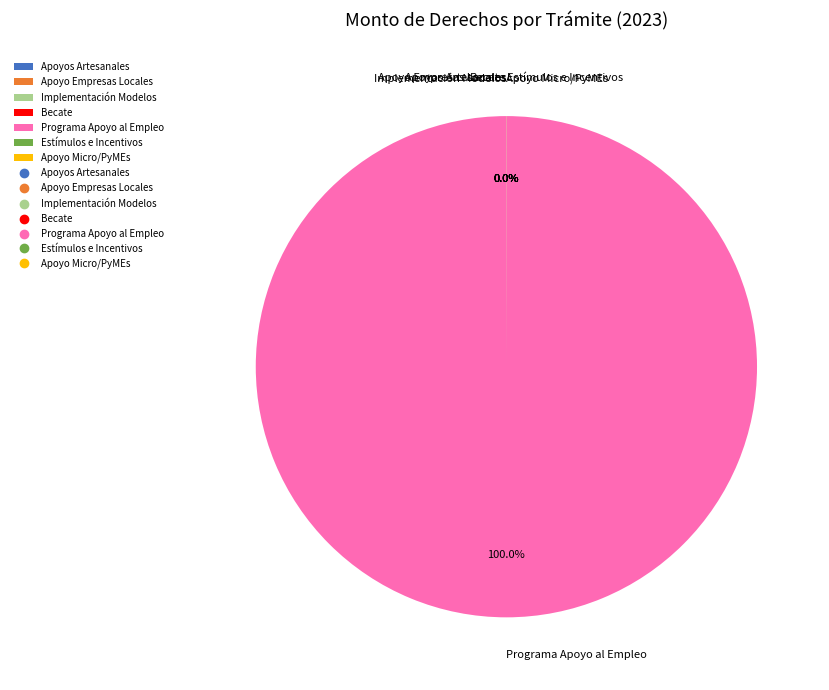

Which slice is the largest?

Programa Apoyo al Empleo